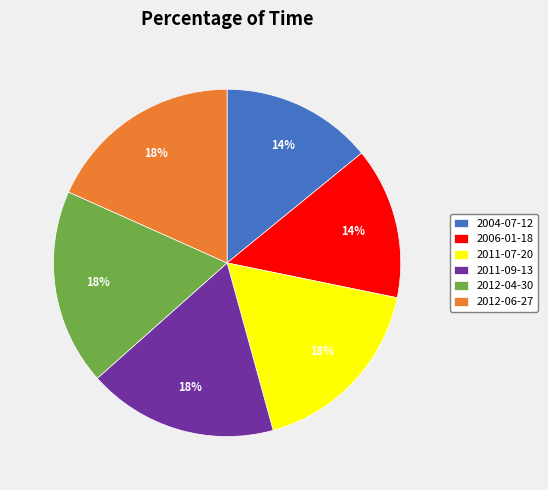

Is it true that 2012-06-27 is 25% of the pie?

False